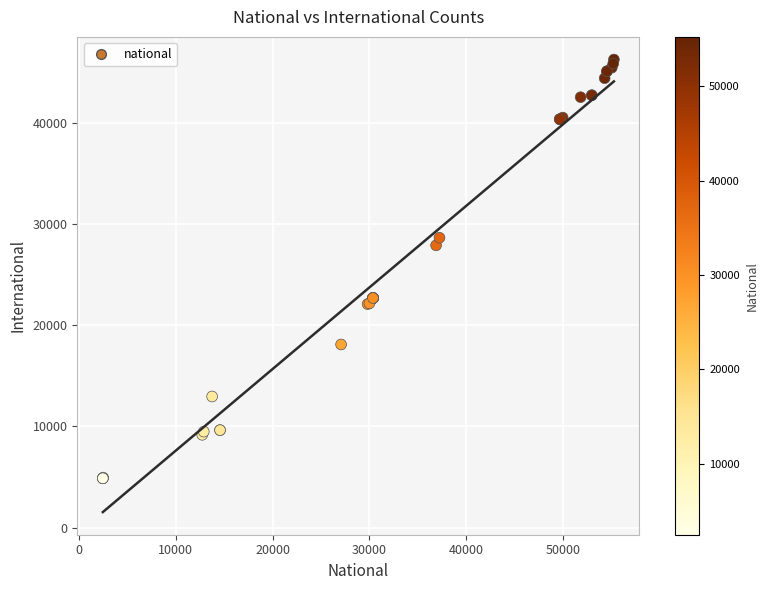

What Y value in the scatter plot is closest to 25571?

27901